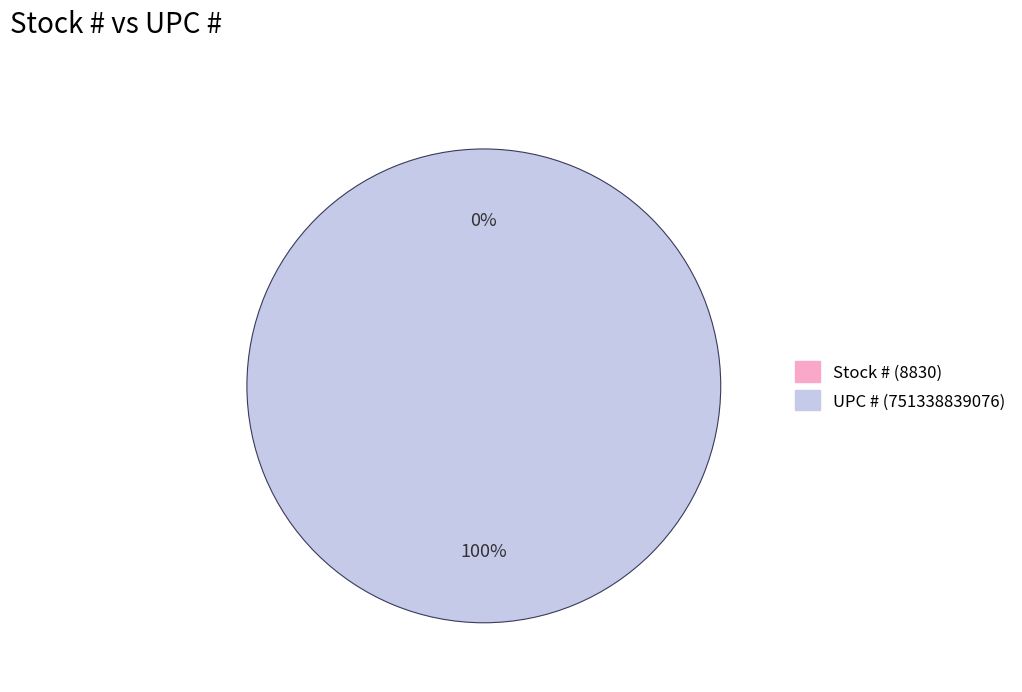

Rank the categories by value from highest to lowest.

UPC #, Stock #